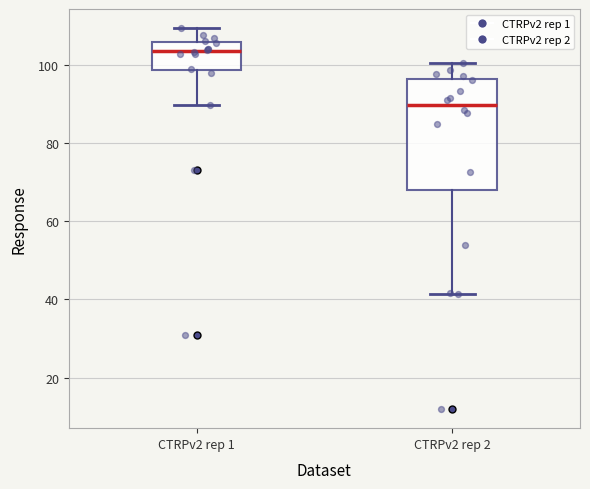

Where is the upper edge of the box for CTRPv2 rep 1 on the y-axis? The values are not printed on the chart, so give them approximately, as read against the axis.

106